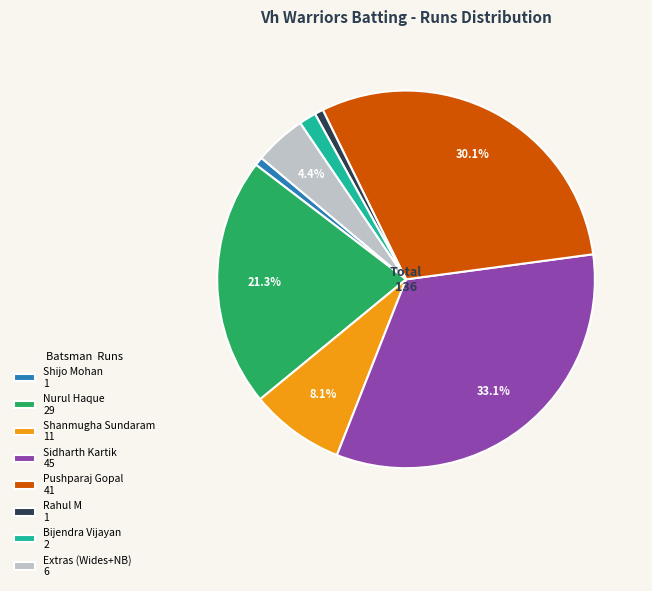

What is the largest slice in the pie chart?

Sidharth Kartik 45